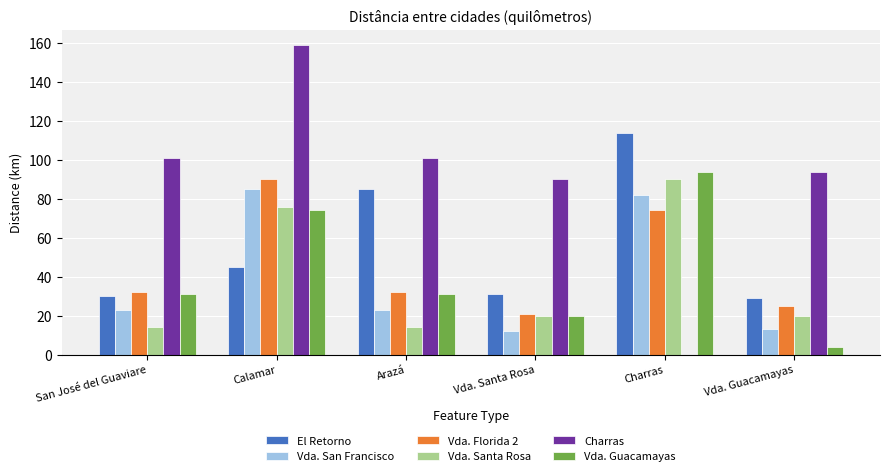

Which series changed the most between San José del Guaviare and Vda. Guacamayas?

Vda. Guacamayas